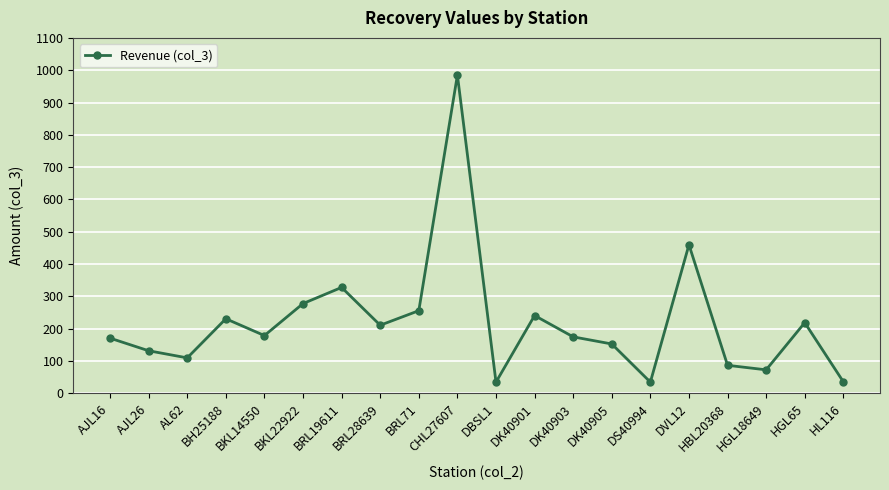

Between HBL20368 and DK40905, which is larger?

DK40905